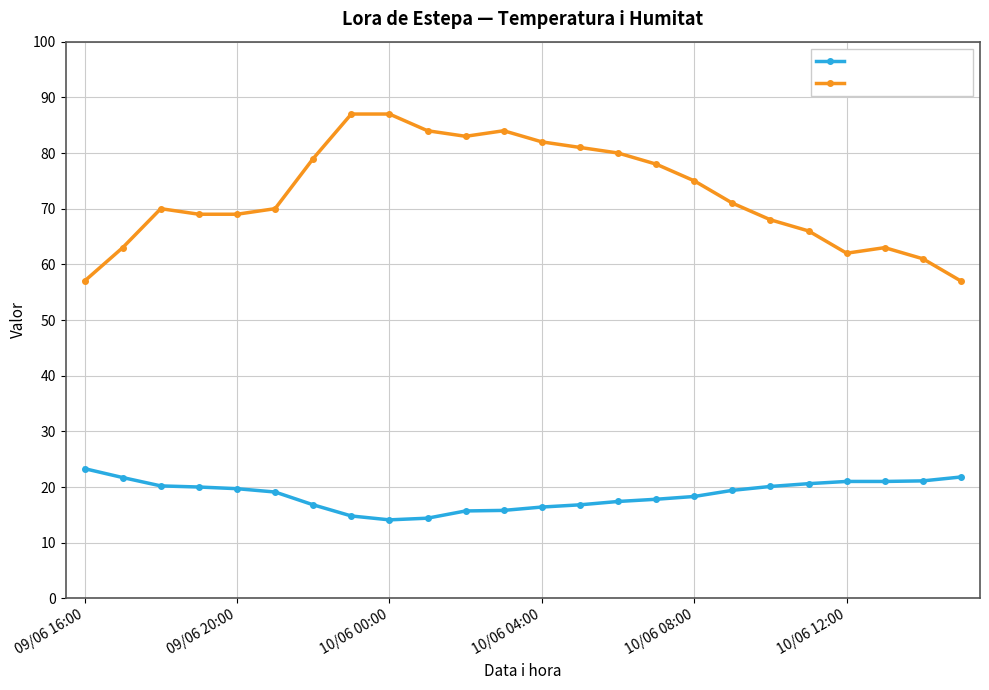

What is the difference between the maximum and minimum values in the Temperatura (ºC) series?

9.2